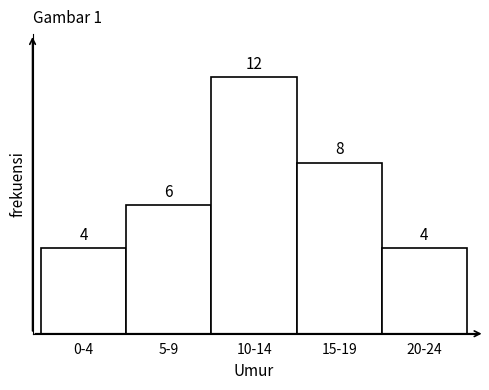

Reading left to right, transcribe all the data shown in this chart.

4	6	12	8	4